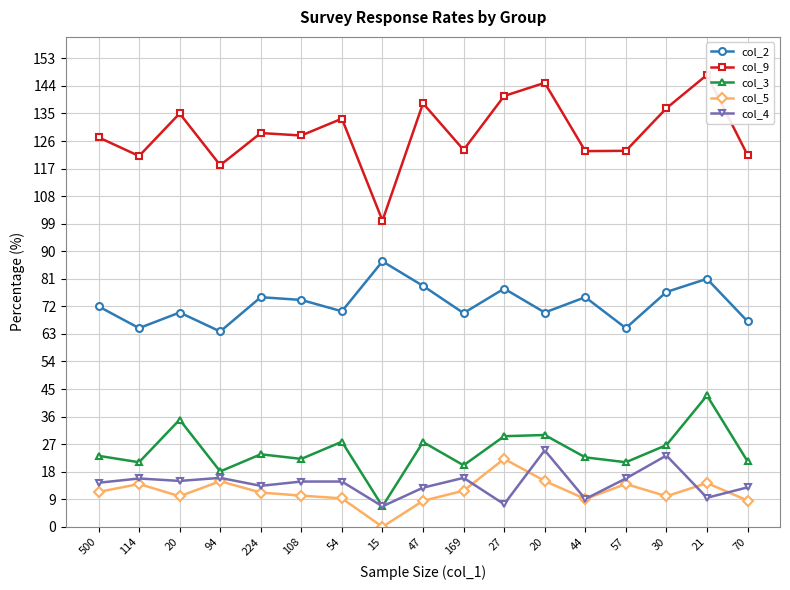

Which has a higher value, 500 or 57?

500